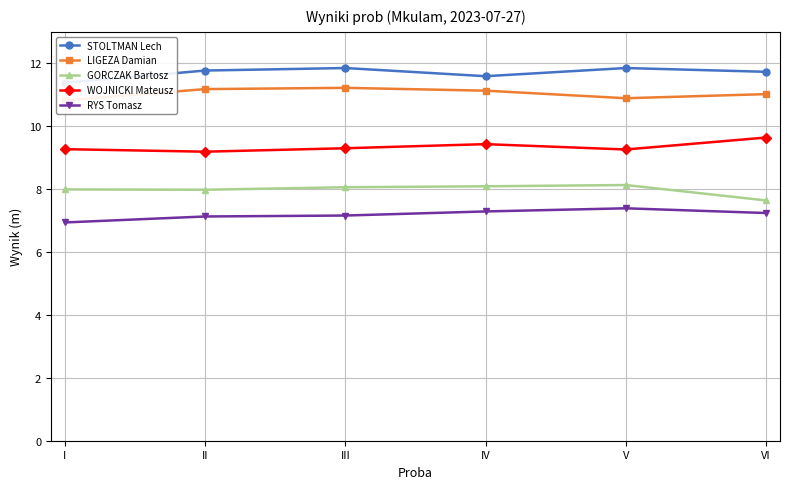

Reading left to right, extract all data points from this chart.

STOLTMAN Lech: 11.4	11.8	11.8	11.6	11.8	11.7
LIGEZA Damian: 10.8	11.2	11.2	11.1	10.9	11.0
GORCZAK Bartosz: 8.0	8.0	8.1	8.1	8.1	7.6
WOJNICKI Mateusz: 9.3	9.2	9.3	9.4	9.3	9.6
RYS Tomasz: 6.9	7.1	7.2	7.3	7.4	7.2